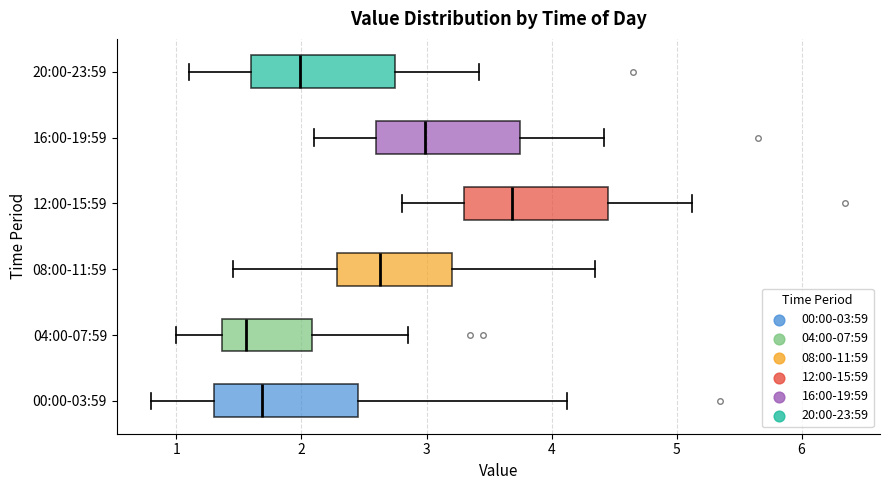

Reading bottom to top, transcribe this box plot: for each box, give where its median line is, the range the box spans, and where its two whiskers end, as read against the x-axis. The values are not printed on the chart, so give them approximately, as read against the axis.

00:00-03:59: median 1.7, box 1.3 to 2.5, whiskers 0.8 to 4.1
04:00-07:59: median 1.6, box 1.4 to 2.1, whiskers 1.0 to 2.9
08:00-11:59: median 2.6, box 2.3 to 3.2, whiskers 1.5 to 4.4
12:00-15:59: median 3.7, box 3.3 to 4.5, whiskers 2.8 to 5.1
16:00-19:59: median 3.0, box 2.6 to 3.8, whiskers 2.1 to 4.4
20:00-23:59: median 2.0, box 1.6 to 2.8, whiskers 1.1 to 3.4